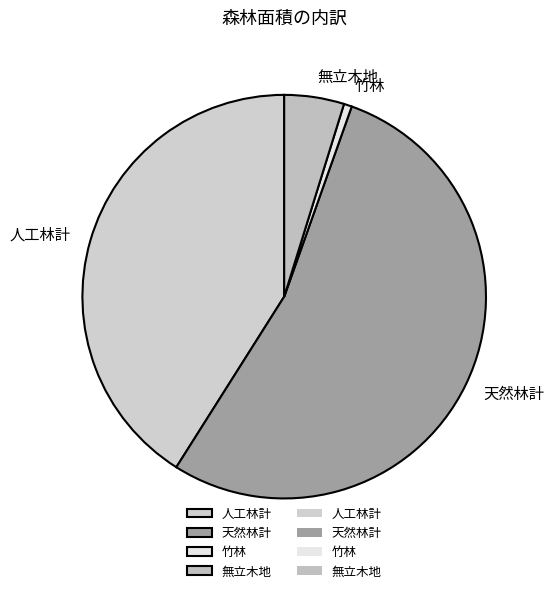

What is the smallest slice in the pie chart?

竹林